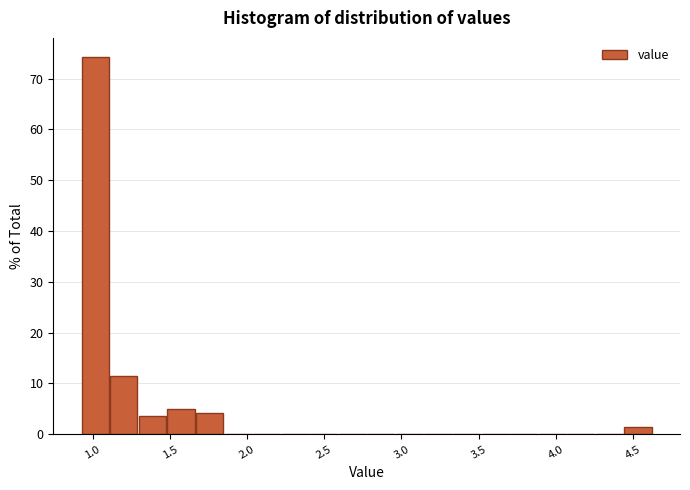

Read against the x-axis, roughly where is the centre of the tallest bar?

1.00